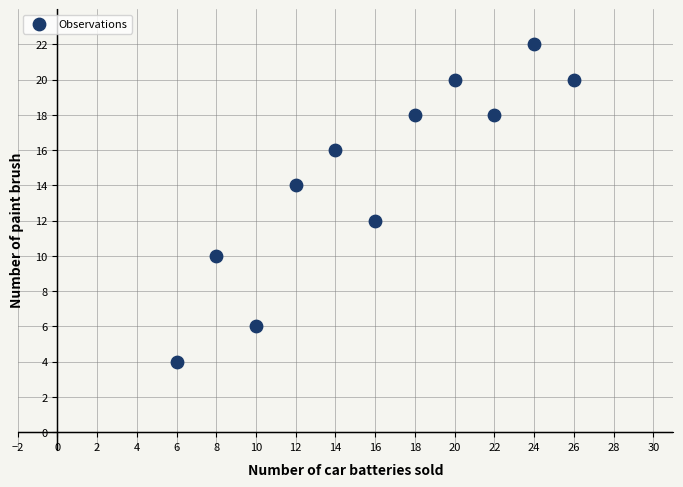

What is the average X value?

16